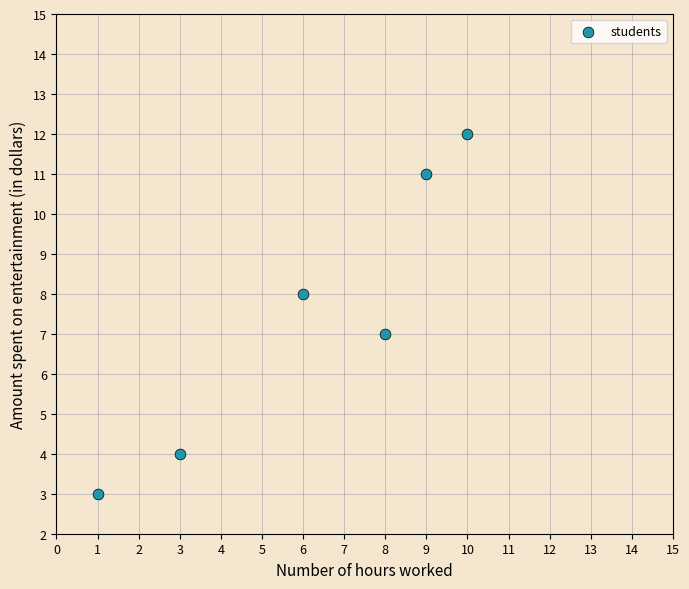

What is the average Y value?

8